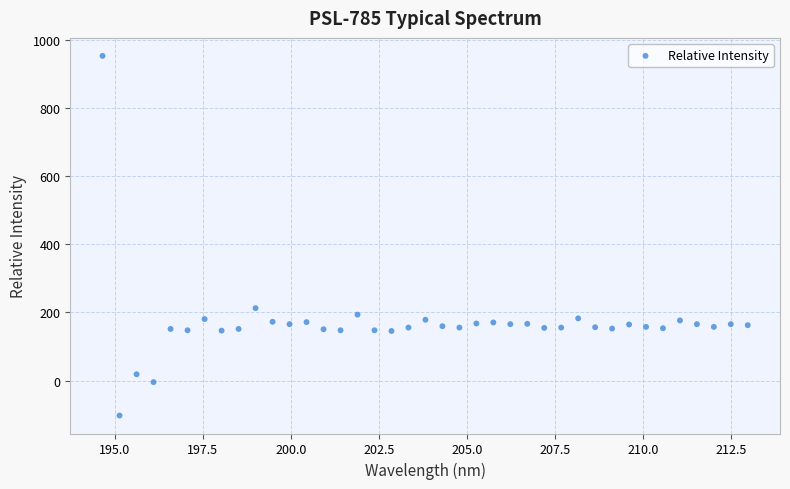

What Y value in the scatter plot is closest to 425?

212.5